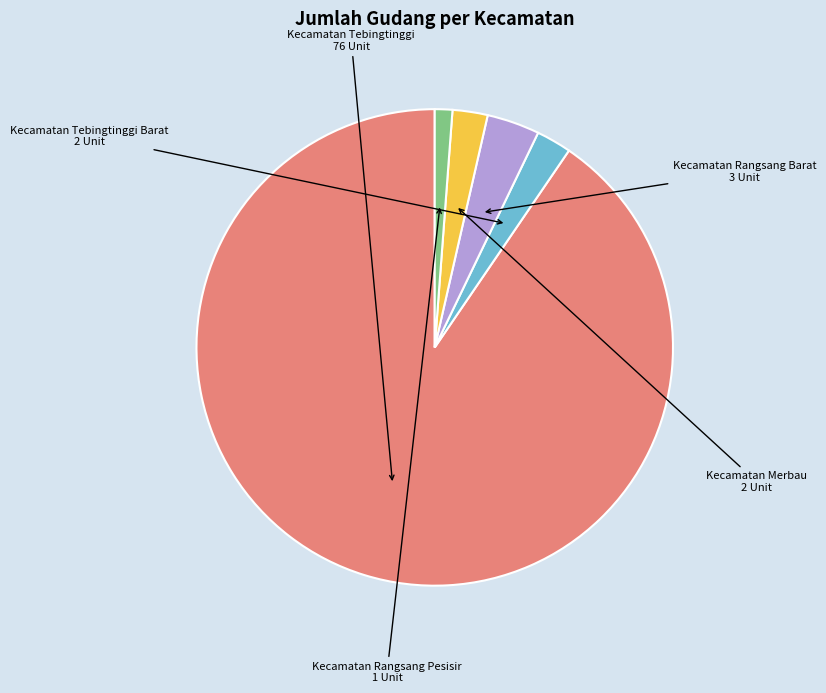

Between Kecamatan Rangsang Barat and Kecamatan Tebingtinggi Barat, which is larger?

Kecamatan Rangsang Barat